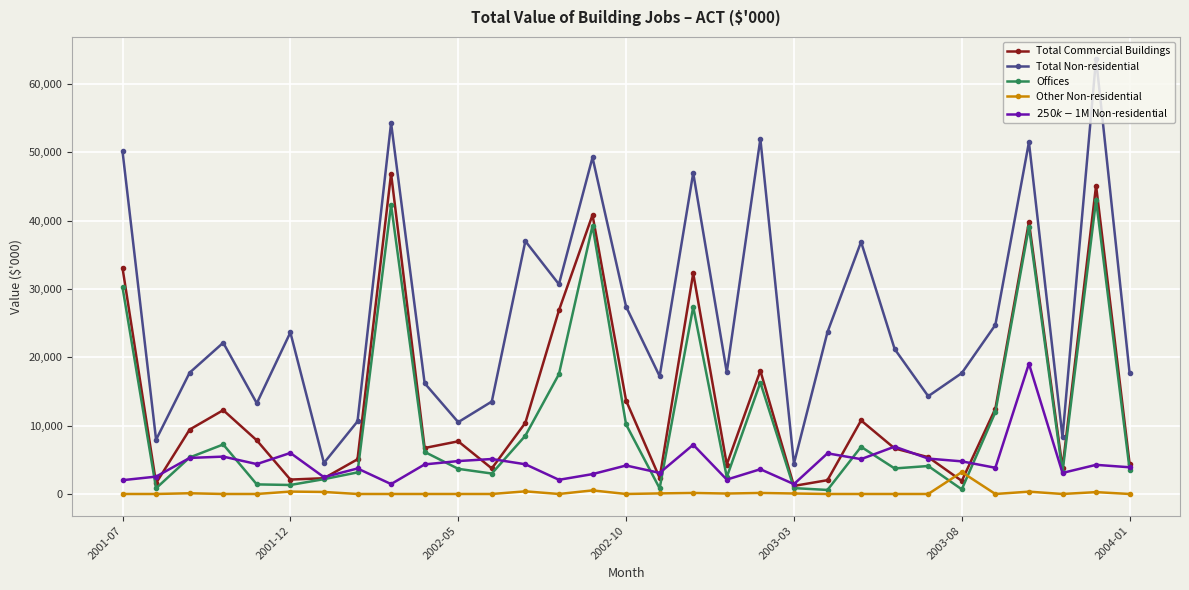

True or false: $250k-$1M Non-residential and Total Non-residential cross at least once.

False